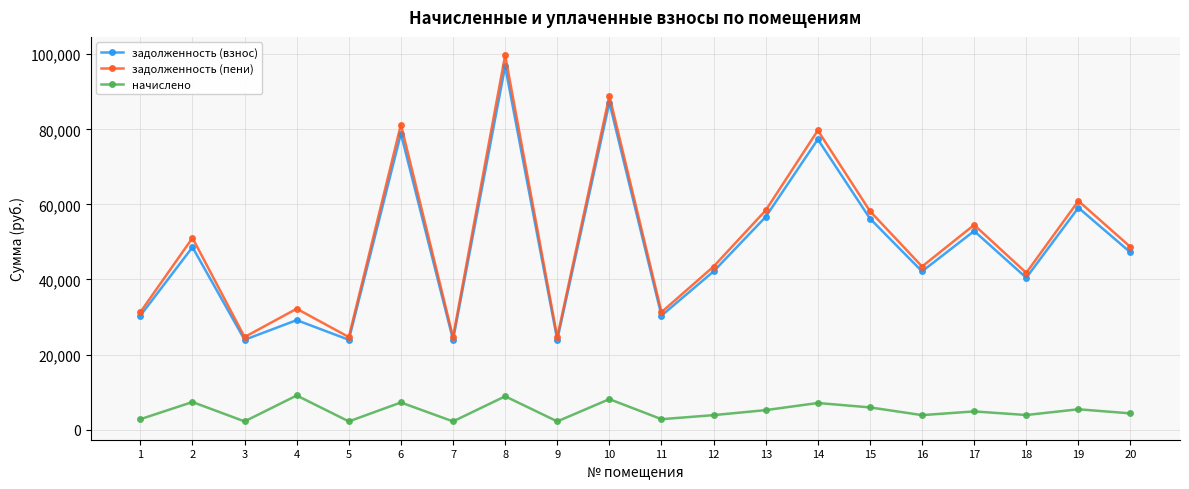

At which category does начислено reach its first local peak?

2